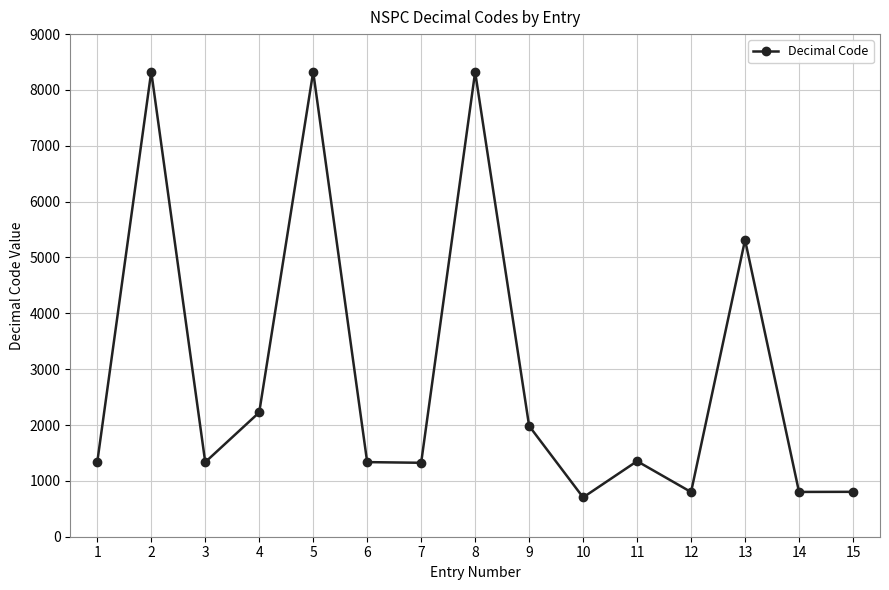

Is it true that the value at 4 is 3024?

False